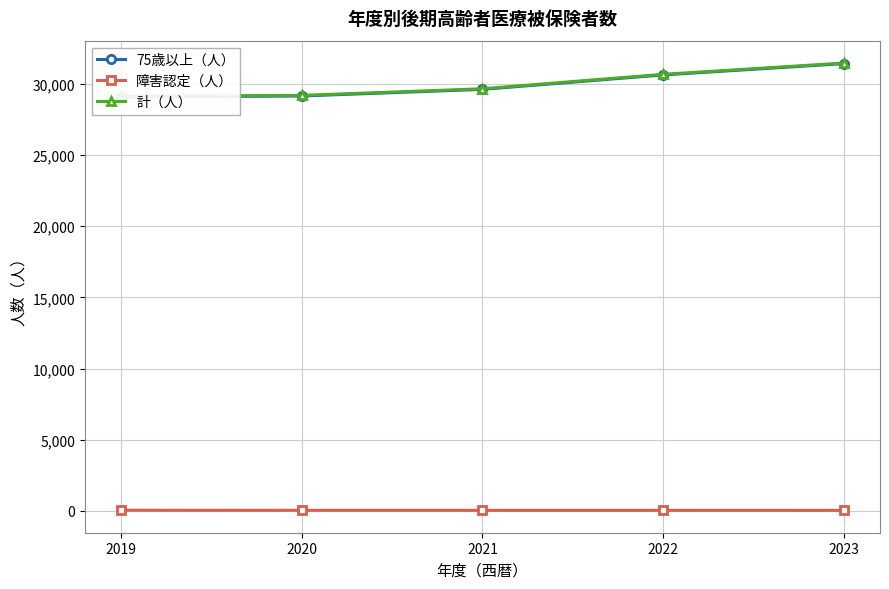

True or false: 75歳以上（人） and 計（人） intersect in this chart.

False